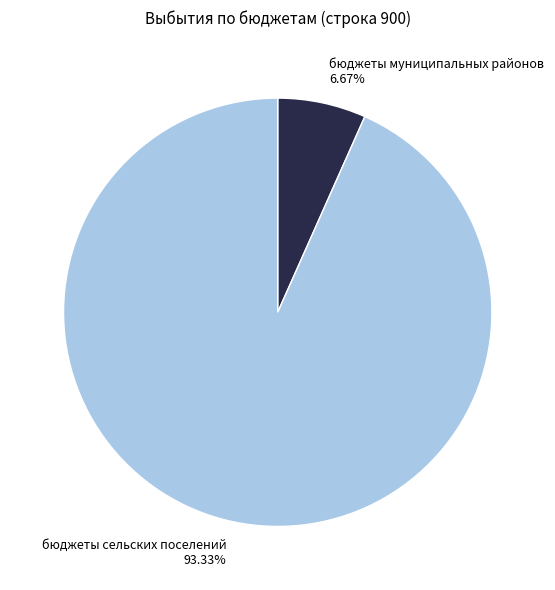

How many segments does this pie chart have?

2